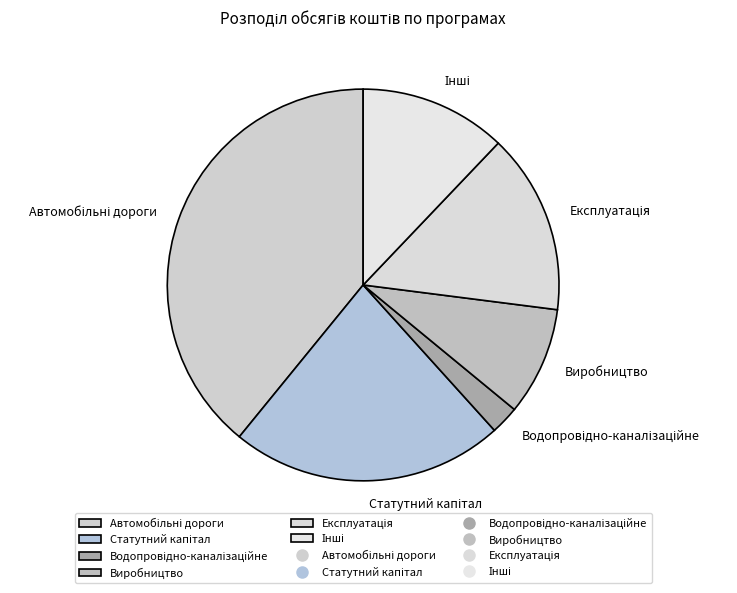

Is there a majority slice in this chart?

No